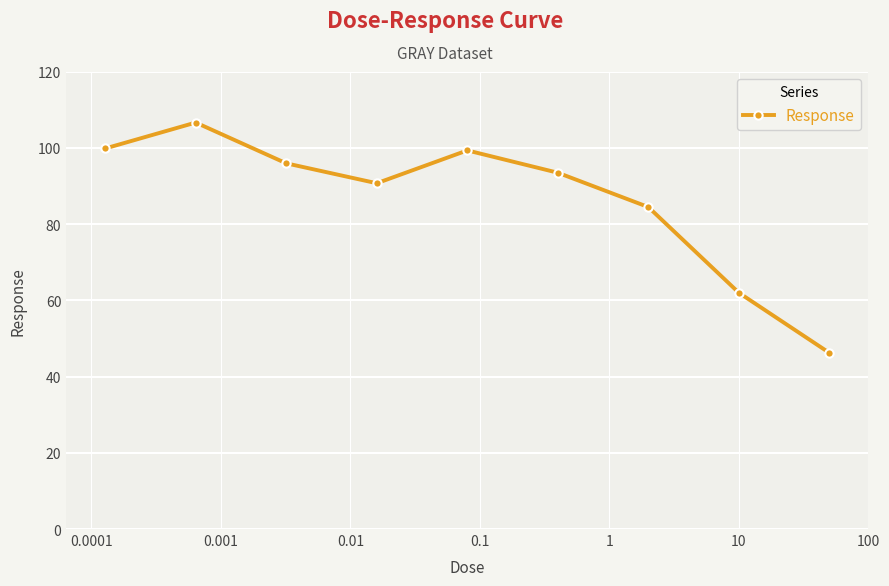

How many values are below 93?

4